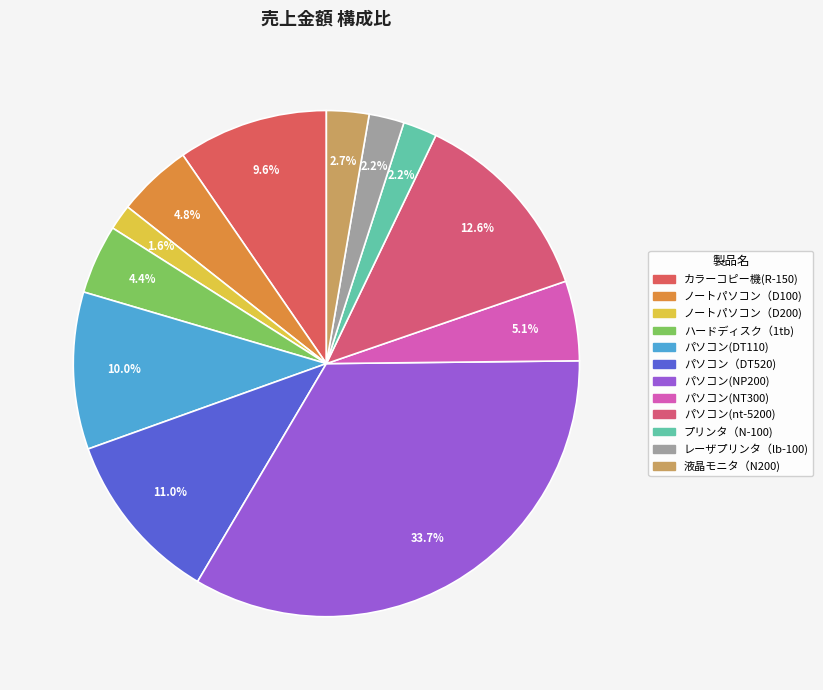

Count the number of slices in the pie.

12